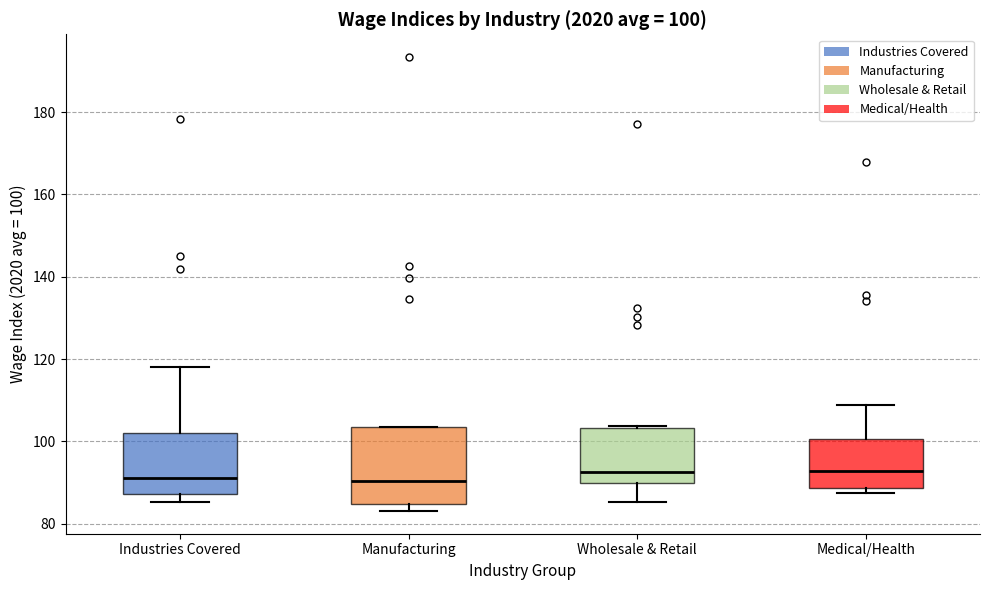

Which box is the tallest, from its lower edge to its upper edge?

Manufacturing